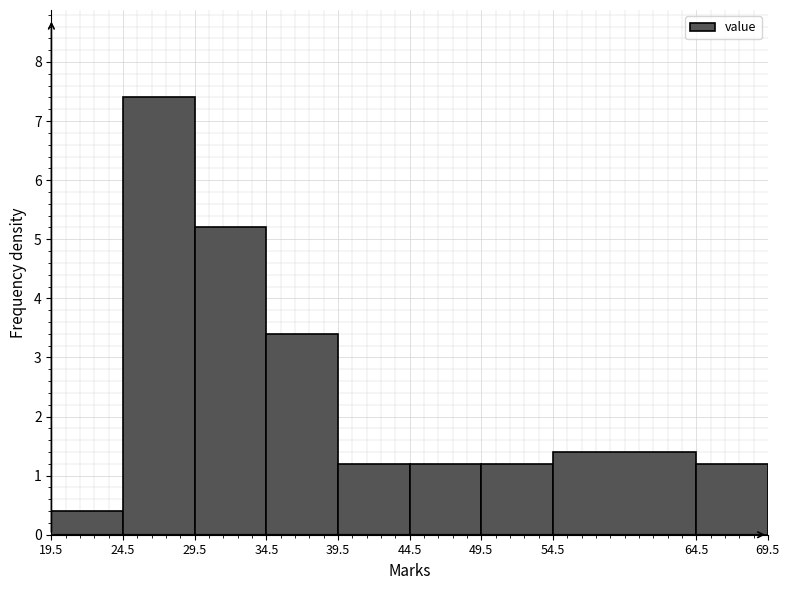

What is the height of the bar covering 34.5 to 39.5 on the x-axis? The values are not printed on the chart, so give them approximately, as read against the axis.

3.4